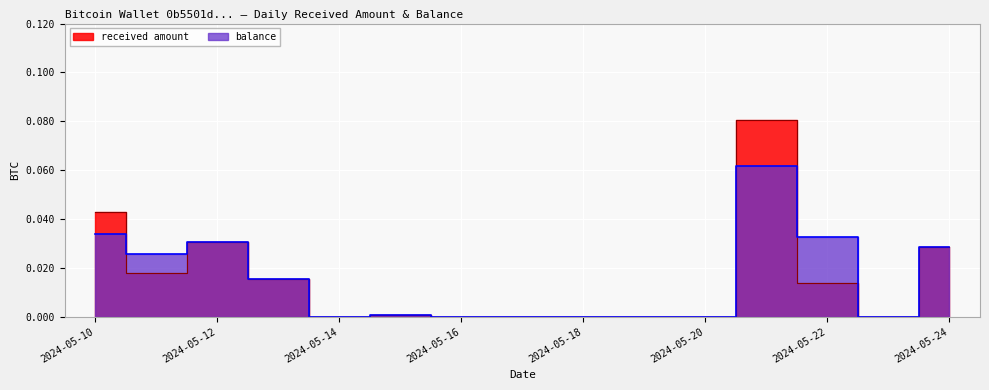

True or false: balance has more than 2 points higher than both neighbors.

True